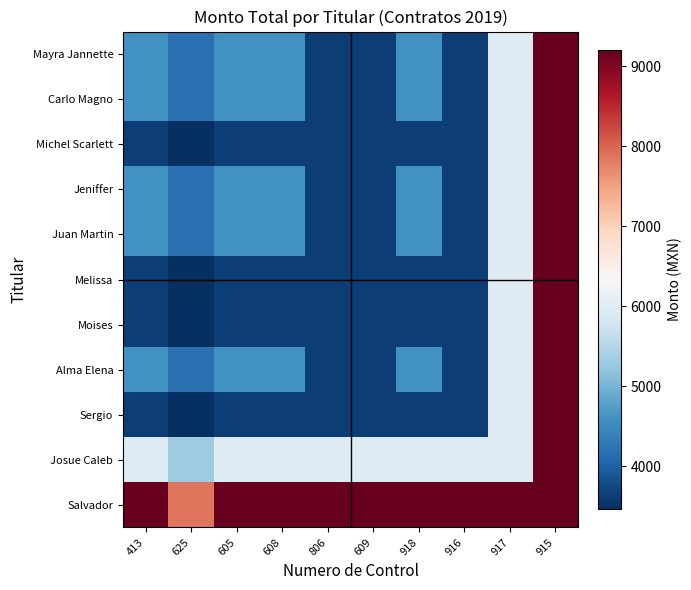

What is the total value across all series at 915?

101164.8